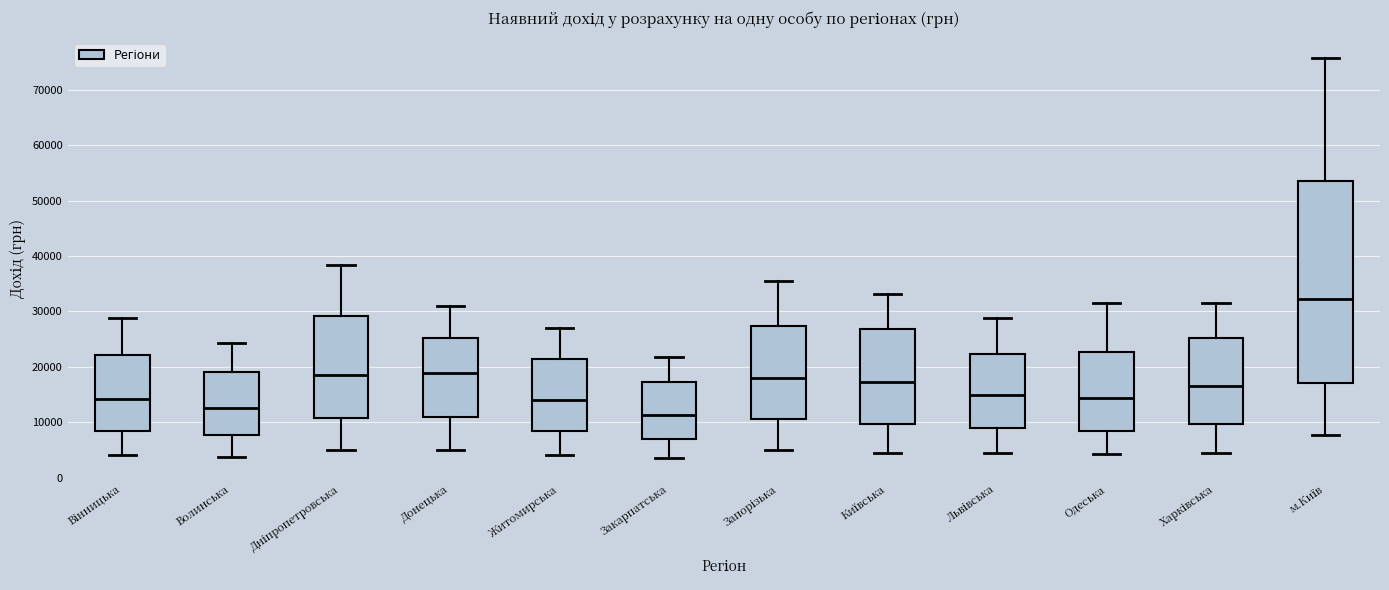

Reading left to right, read every box against the y-axis: the position of its median line, the range the box covers, and the ends of its whiskers. The values are not printed on the chart, so give them approximately, as read against the axis.

Вінницька: median 14000, box 8000 to 22000, whiskers 4000 to 29000
Волинська: median 13000, box 8000 to 19000, whiskers 4000 to 24000
Дніпропетровська: median 19000, box 11000 to 29000, whiskers 5000 to 38000
Донецька: median 19000, box 11000 to 25000, whiskers 5000 to 31000
Житомирська: median 14000, box 8000 to 21000, whiskers 4000 to 27000
Закарпатська: median 11000, box 7000 to 17000, whiskers 3000 to 22000
Запорізька: median 18000, box 11000 to 27000, whiskers 5000 to 36000
Київська: median 17000, box 10000 to 27000, whiskers 4000 to 33000
Львівська: median 15000, box 9000 to 22000, whiskers 4000 to 29000
Одеська: median 14000, box 8000 to 23000, whiskers 4000 to 32000
Харківська: median 17000, box 10000 to 25000, whiskers 4000 to 31000
м.Київ: median 32000, box 17000 to 53000, whiskers 8000 to 76000